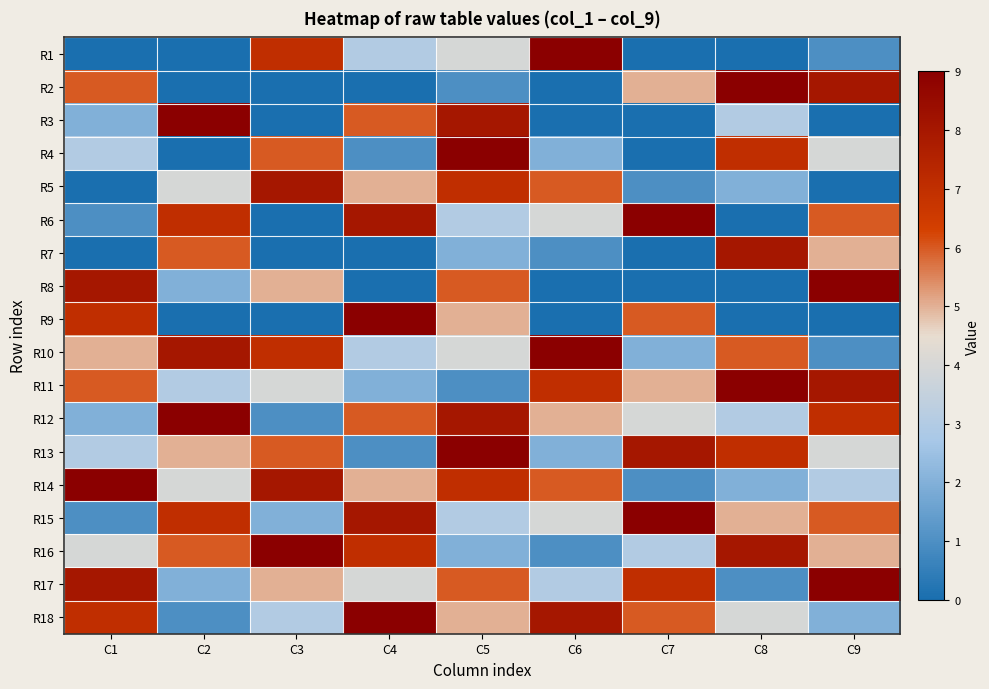

Reading right to left, extract all data points from this chart.

R1: C9=1	C8=0	C7=0	C6=9	C5=4	C4=3	C3=7	C2=0	C1=0
R2: C9=8	C8=9	C7=5	C6=0	C5=1	C4=0	C3=0	C2=0	C1=6
R3: C9=0	C8=3	C7=0	C6=0	C5=8	C4=6	C3=0	C2=9	C1=2
R4: C9=4	C8=7	C7=0	C6=2	C5=9	C4=1	C3=6	C2=0	C1=3
R5: C9=0	C8=2	C7=1	C6=6	C5=7	C4=5	C3=8	C2=4	C1=0
R6: C9=6	C8=0	C7=9	C6=4	C5=3	C4=8	C3=0	C2=7	C1=1
R7: C9=5	C8=8	C7=0	C6=1	C5=2	C4=0	C3=0	C2=6	C1=0
R8: C9=9	C8=0	C7=0	C6=0	C5=6	C4=0	C3=5	C2=2	C1=8
R9: C9=0	C8=0	C7=6	C6=0	C5=5	C4=9	C3=0	C2=0	C1=7
R10: C9=1	C8=6	C7=2	C6=9	C5=4	C4=3	C3=7	C2=8	C1=5
R11: C9=8	C8=9	C7=5	C6=7	C5=1	C4=2	C3=4	C2=3	C1=6
R12: C9=7	C8=3	C7=4	C6=5	C5=8	C4=6	C3=1	C2=9	C1=2
R13: C9=4	C8=7	C7=8	C6=2	C5=9	C4=1	C3=6	C2=5	C1=3
R14: C9=3	C8=2	C7=1	C6=6	C5=7	C4=5	C3=8	C2=4	C1=9
R15: C9=6	C8=5	C7=9	C6=4	C5=3	C4=8	C3=2	C2=7	C1=1
R16: C9=5	C8=8	C7=3	C6=1	C5=2	C4=7	C3=9	C2=6	C1=4
R17: C9=9	C8=1	C7=7	C6=3	C5=6	C4=4	C3=5	C2=2	C1=8
R18: C9=2	C8=4	C7=6	C6=8	C5=5	C4=9	C3=3	C2=1	C1=7